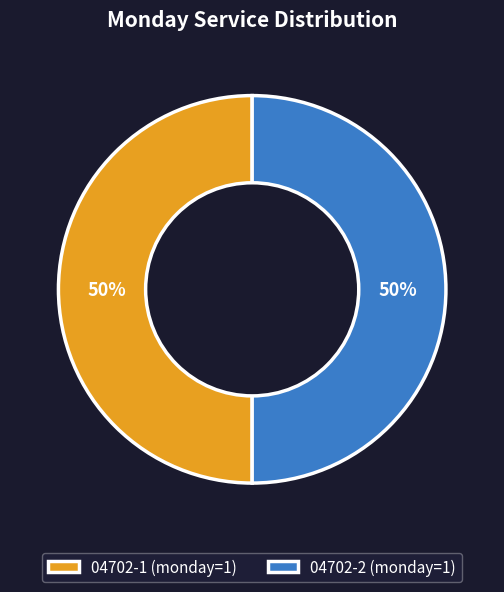

What percentage is the 04702-2 (monday=1) slice, to the nearest percent?

50%